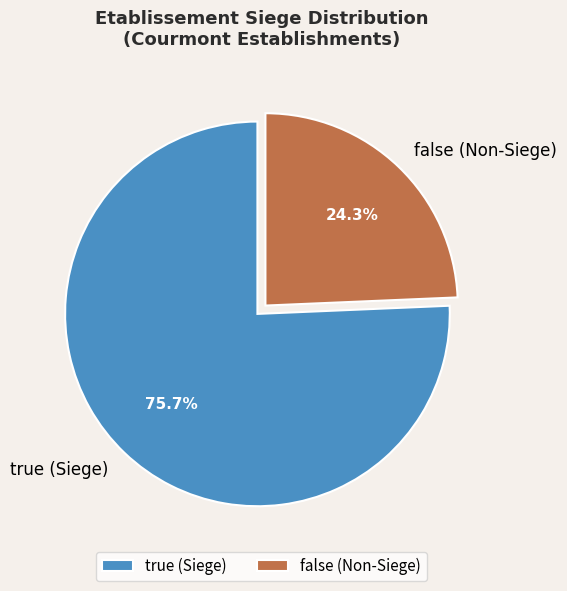

Do false and true together represent more than half of the pie?

Yes